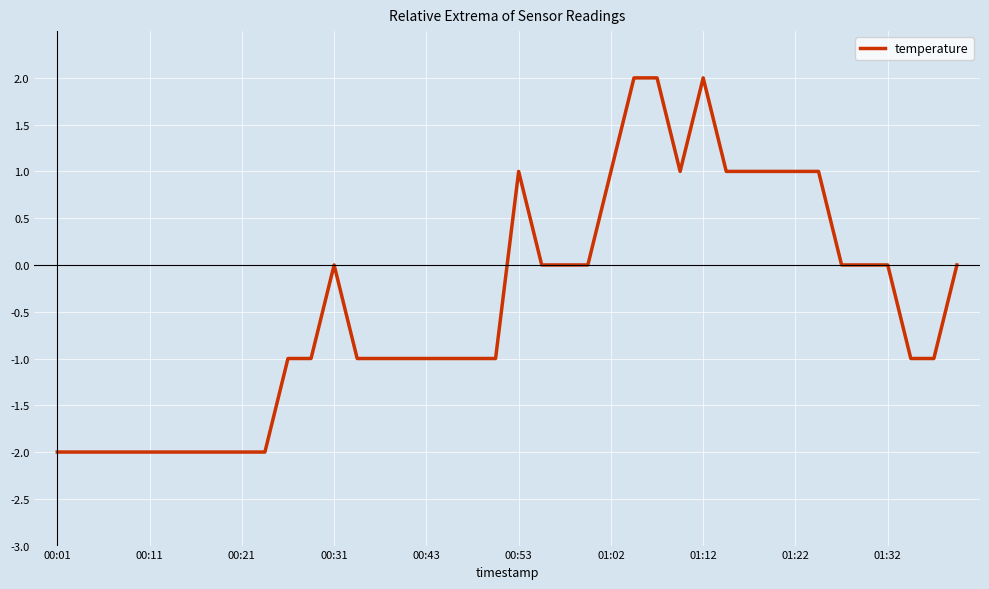

What is the difference between the maximum and minimum values?

4.0